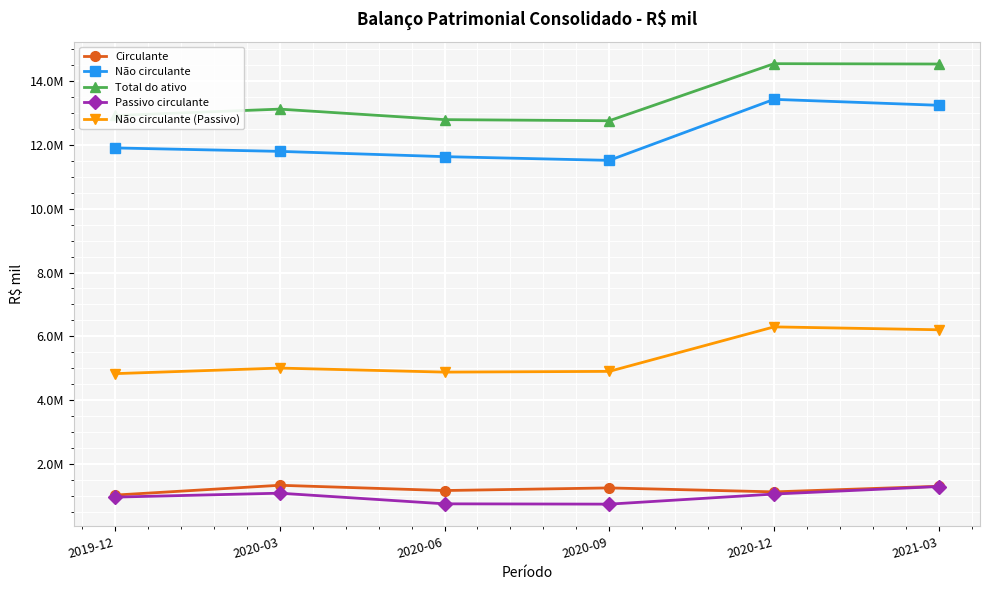

Reading left to right, what are all the values shown in this chart?

Circulante: 1018007	1325619	1160785	1242959	1118857	1294499
Não circulante: 11909068	11800971	11635777	11518960	13433007	13246752
Total do ativo: 12927075	13126590	12796562	12761919	14551864	14541251
Passivo circulante: 954179	1077777	743808	733938	1050593	1286447
Não circulante (Passivo): 4827991	5002659	4876007	4899158	6295058	6204326